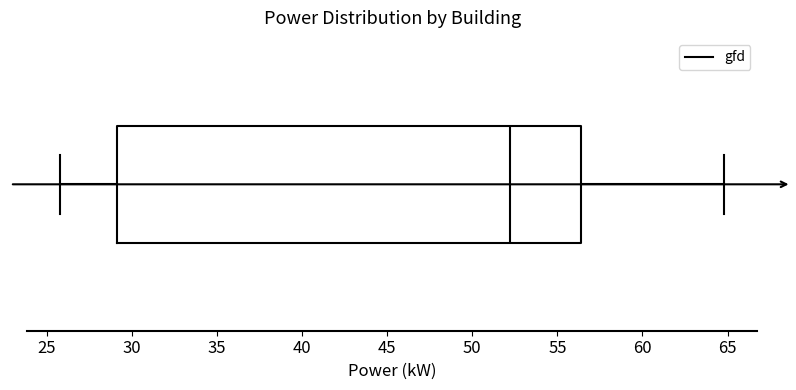

Read this box plot against the x-axis: the position of the median line, the range covered by the box, and the ends of both whiskers. The values are not printed on the chart, so give them approximately, as read against the axis.

median 52.0, box 29.0 to 56.5, whiskers 26.0 to 65.0